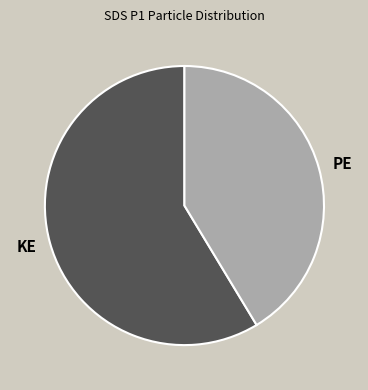

Does KE represent more than half of the total?

Yes